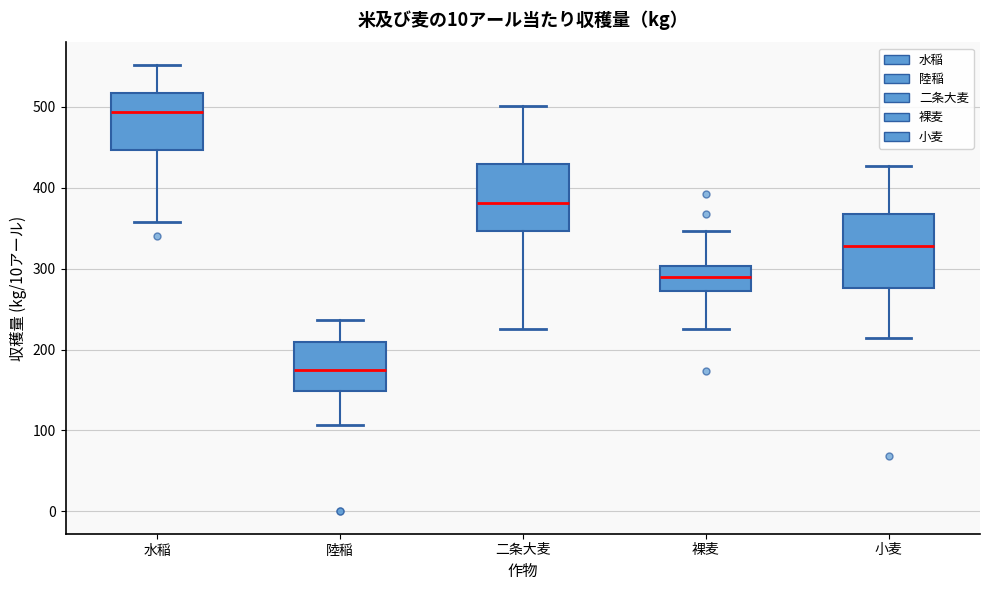

Reading left to right, transcribe this box plot: for each box, give where its median line is, the range the box spans, and where its two whiskers end, as read against the y-axis. The values are not printed on the chart, so give them approximately, as read against the axis.

水稲: median 490, box 450 to 520, whiskers 360 to 550
陸稲: median 170, box 150 to 210, whiskers 110 to 240
二条大麦: median 380, box 350 to 430, whiskers 230 to 500
裸麦: median 290, box 270 to 300, whiskers 230 to 350
小麦: median 330, box 280 to 370, whiskers 210 to 430